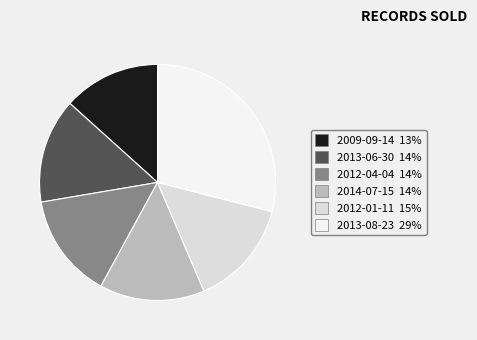

Which has a higher value, 2012-01-11 or 2013-08-23?

2013-08-23